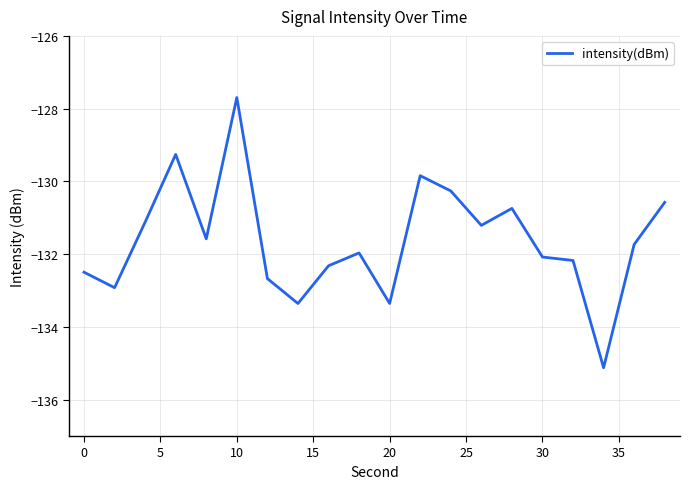

What is the smallest value displayed?

-135.1